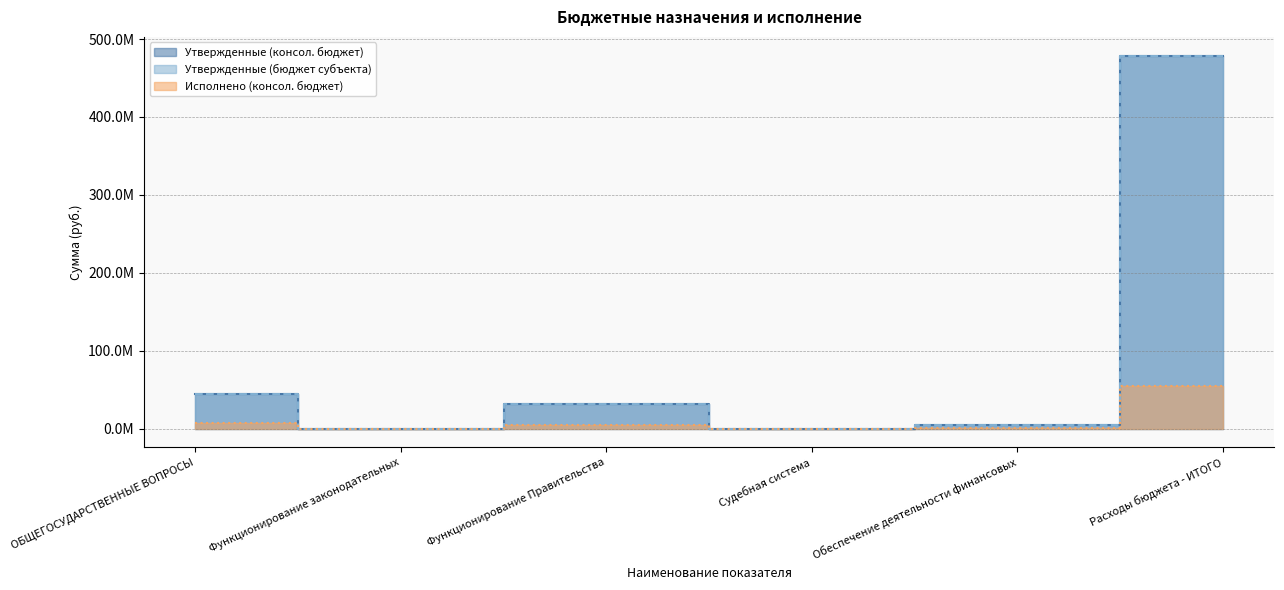

Reading left to right, what are all the values shown in this chart?

Утвержденные (консол. бюджет): 45148329.0	50000.0	32190854.0	2000.0	5115053.0	478778311.9
Утвержденные (бюджет субъекта): 45148329.0	50000.0	32190854.0	2000.0	5115053.0	478778311.9
Исполнено (консол. бюджет): 6851193.3	0.0	4724833.7	0.0	911534.2	55024821.0